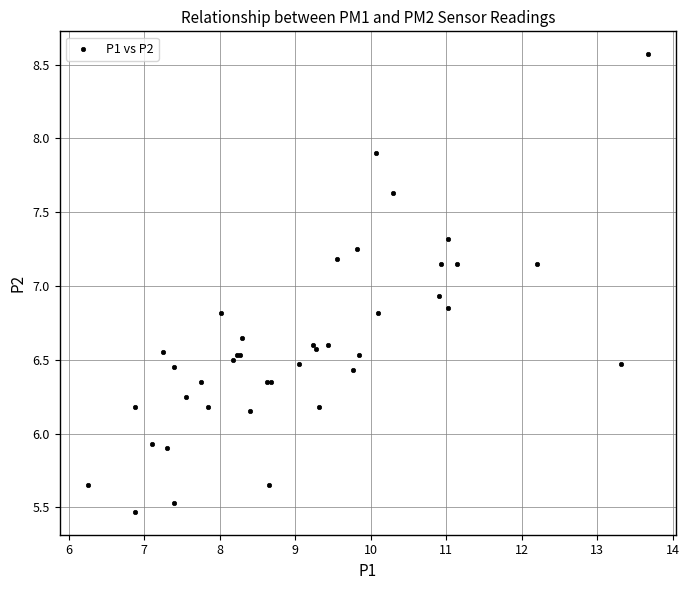

What Y value in the scatter plot is closest to 7?

6.9